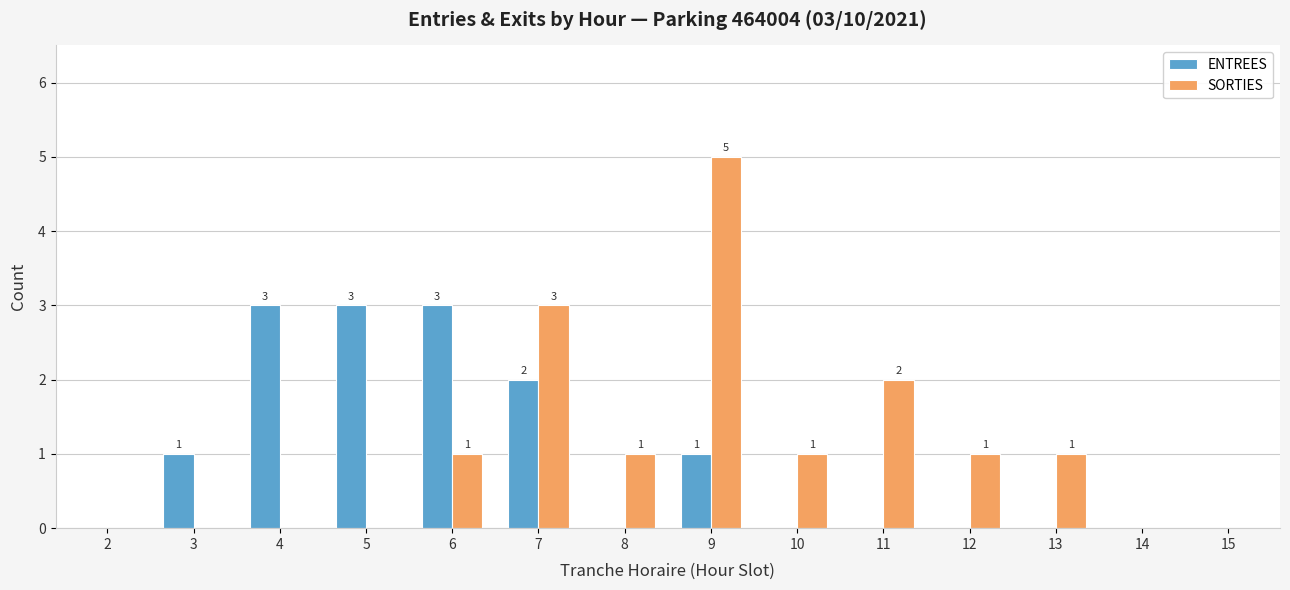

How many values in ENTREES are above zero?

6